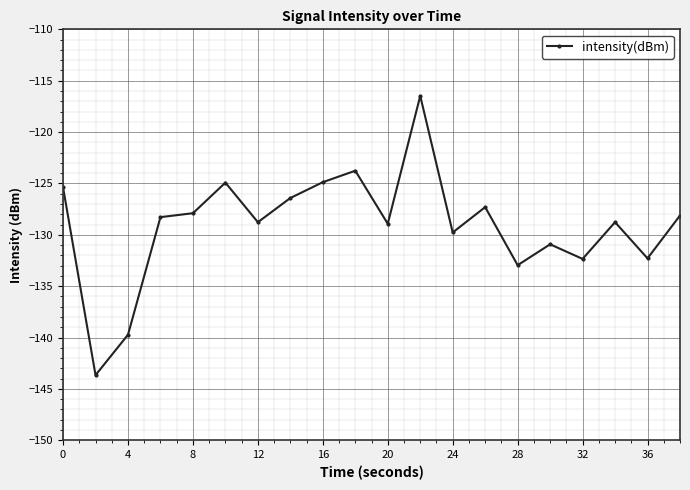

What is the average value?

-129.1